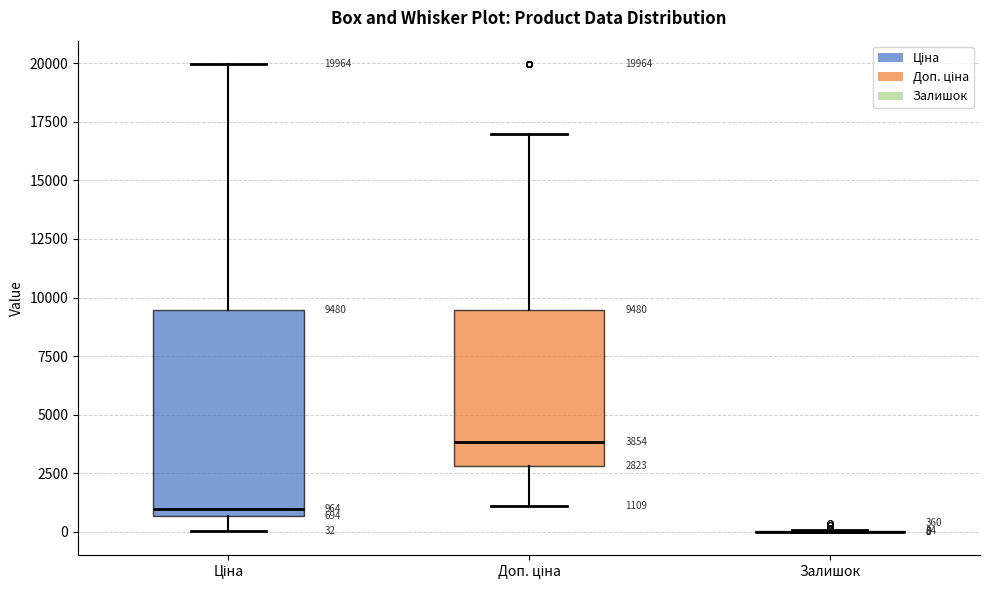

Which box is the tallest, from its lower edge to its upper edge?

Ціна